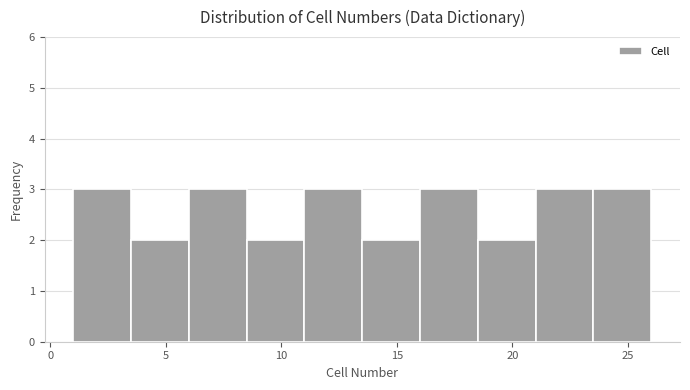

Reading left to right, list every bar in this chart as the range it spans on the x-axis followed by its height. The values are not printed on the chart, so give them approximately, as read against the axis.

1.0 to 3.5: 3
3.5 to 6.0: 2
6.0 to 8.5: 3
8.5 to 11.0: 2
11.0 to 13.5: 3
13.5 to 16.0: 2
16.0 to 18.5: 3
18.5 to 21.0: 2
21.0 to 23.5: 3
23.5 to 26.0: 3